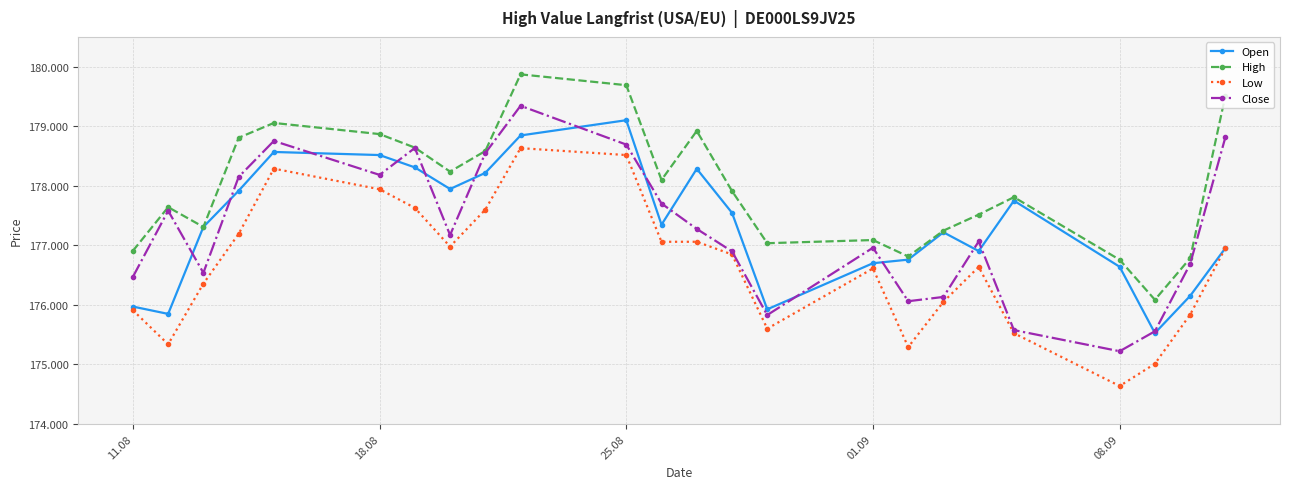

Is this an area chart (filled region under the line)?

No